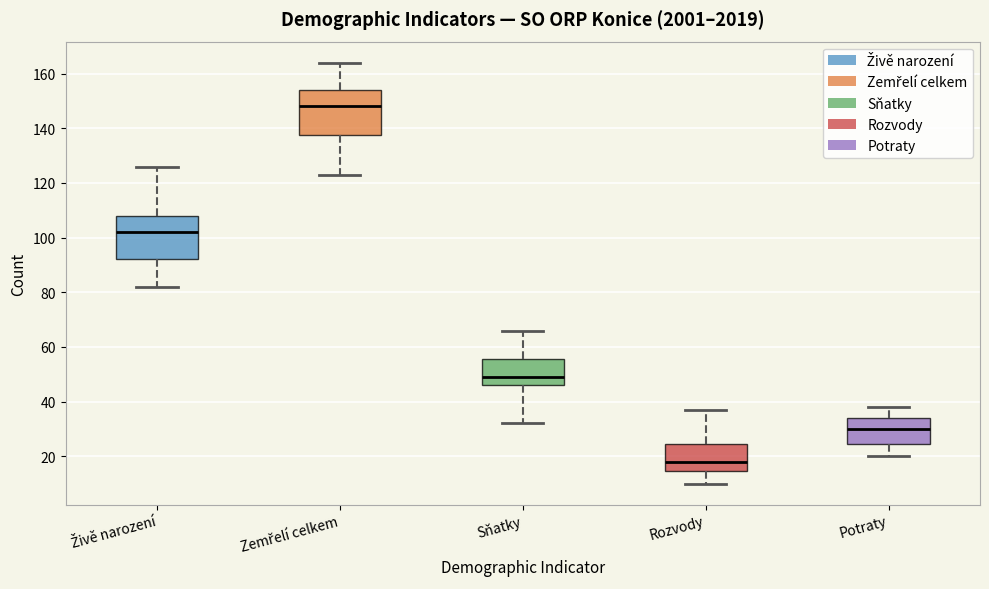

Reading left to right, transcribe this box plot: for each box, give where its median line is, the range the box spans, and where its two whiskers end, as read against the y-axis. The values are not printed on the chart, so give them approximately, as read against the axis.

Živě narození: median 102, box 92 to 108, whiskers 82 to 126
Zemřelí celkem: median 148, box 138 to 154, whiskers 124 to 164
Sňatky: median 50, box 46 to 56, whiskers 32 to 66
Rozvody: median 18, box 14 to 24, whiskers 10 to 38
Potraty: median 30, box 24 to 34, whiskers 20 to 38